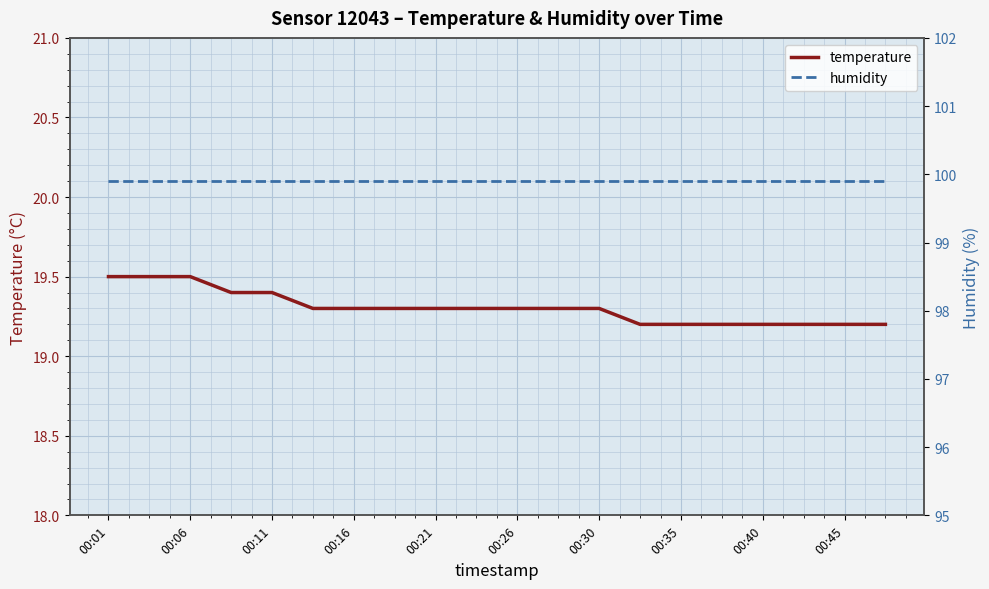

Count the temperature values in the range 19 to 20.

20